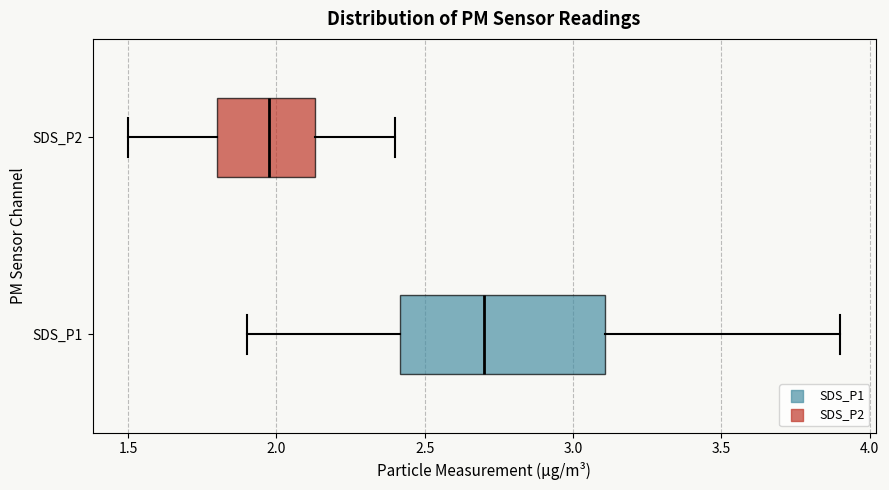

Where does the right whisker of the box for SDS_P1 end on the x-axis? The values are not printed on the chart, so give them approximately, as read against the axis.

3.90